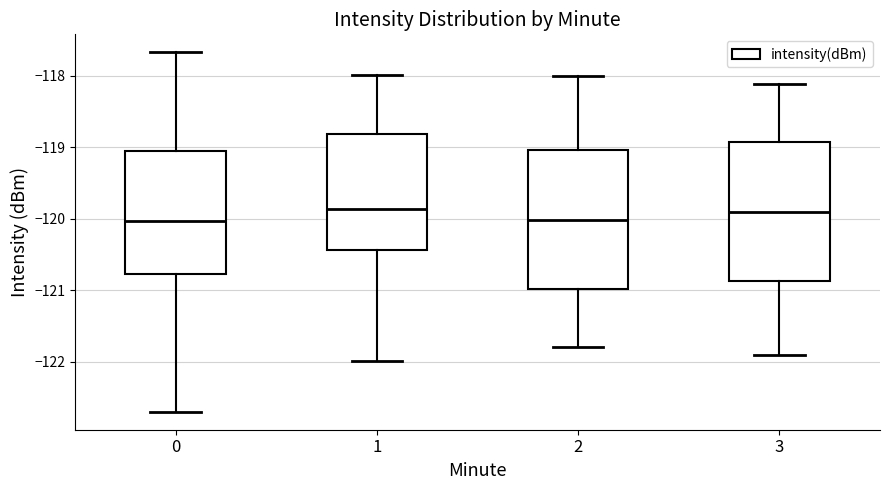

Reading left to right, read every box against the y-axis: the position of its median line, the range the box covers, and the ends of its whiskers. The values are not printed on the chart, so give them approximately, as read against the axis.

0: median -120.0, box -120.8 to -119.1, whiskers -122.7 to -117.7
1: median -119.9, box -120.4 to -118.8, whiskers -122.0 to -118.0
2: median -120.0, box -121.0 to -119.0, whiskers -121.8 to -118.0
3: median -119.9, box -120.9 to -118.9, whiskers -121.9 to -118.1